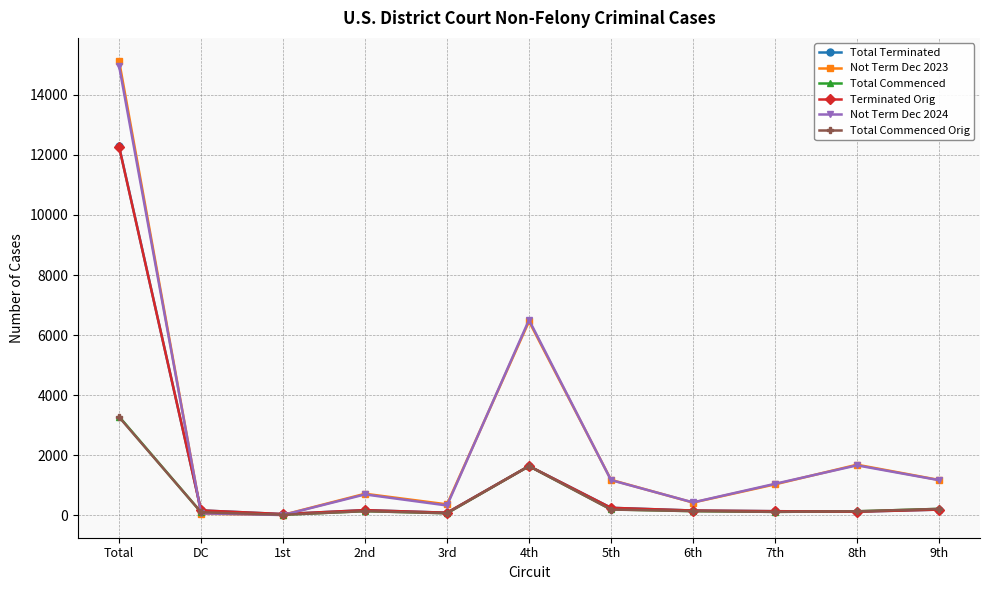

Which series has the largest range (max minus min)?

Not Term Dec 2023